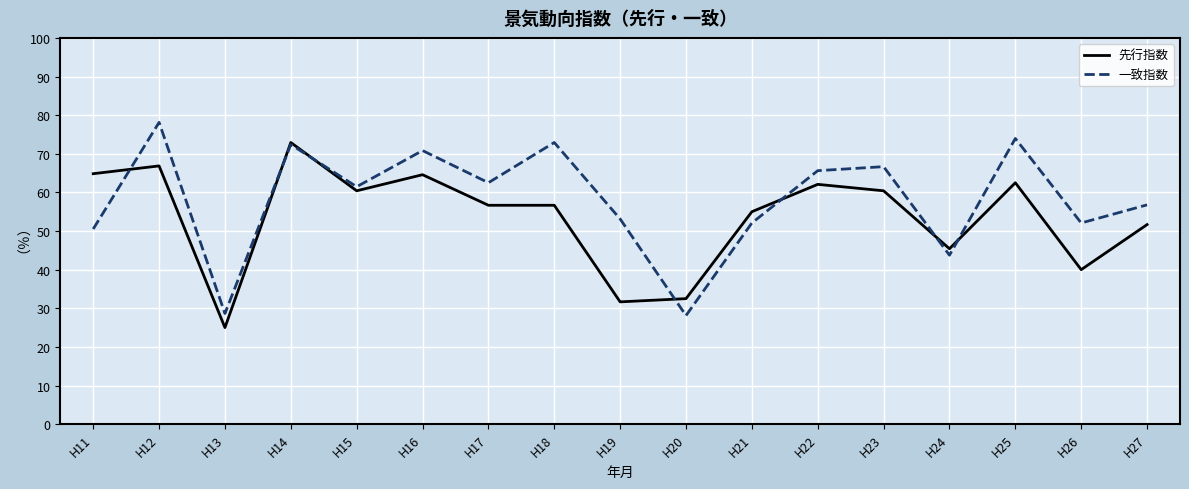

After their last crossing, which series has the higher values: 先行指数 or 一致指数?

一致指数